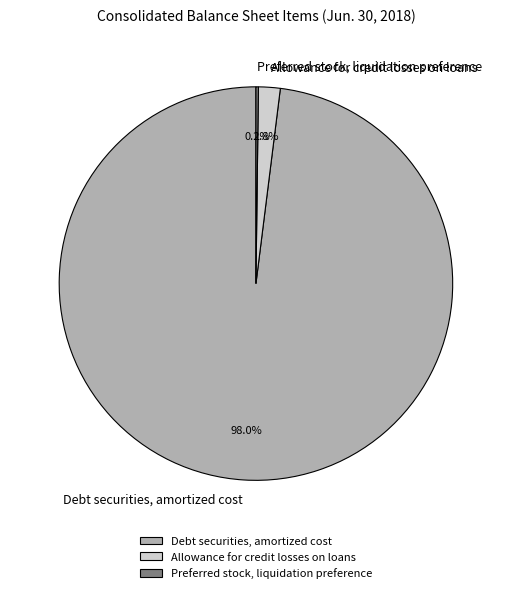

Is there a majority slice in this chart?

Yes